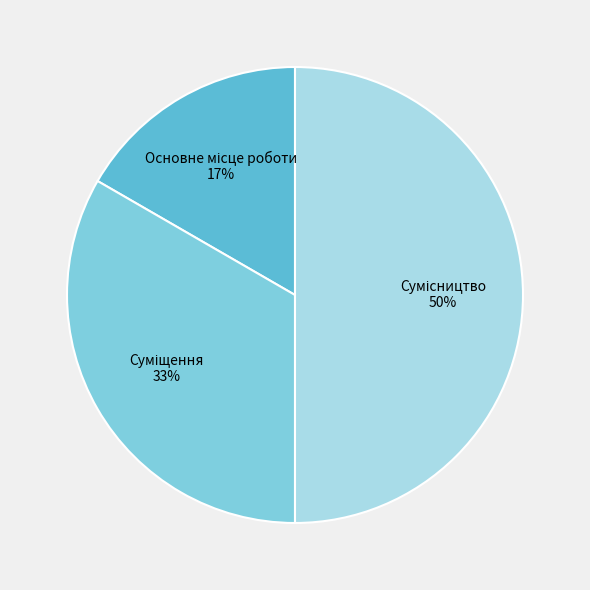

How many segments does this pie chart have?

3